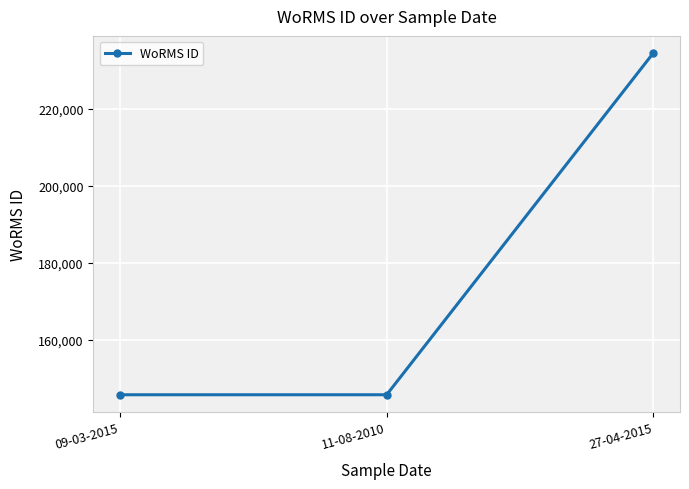

What is the sum of all values?

525928